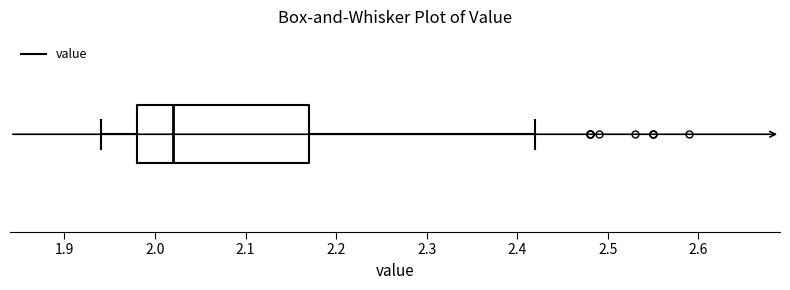

Read this box plot against the x-axis: the position of the median line, the range covered by the box, and the ends of both whiskers. The values are not printed on the chart, so give them approximately, as read against the axis.

median 2.02, box 1.98 to 2.17, whiskers 1.94 to 2.42